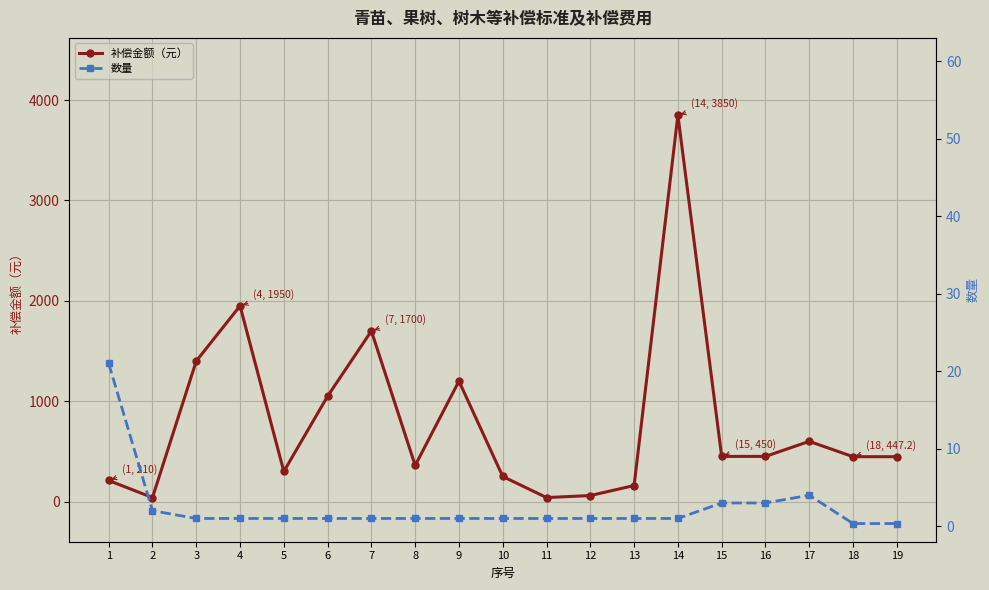

What is the sum of all 补偿金额（元） values?

14964.4